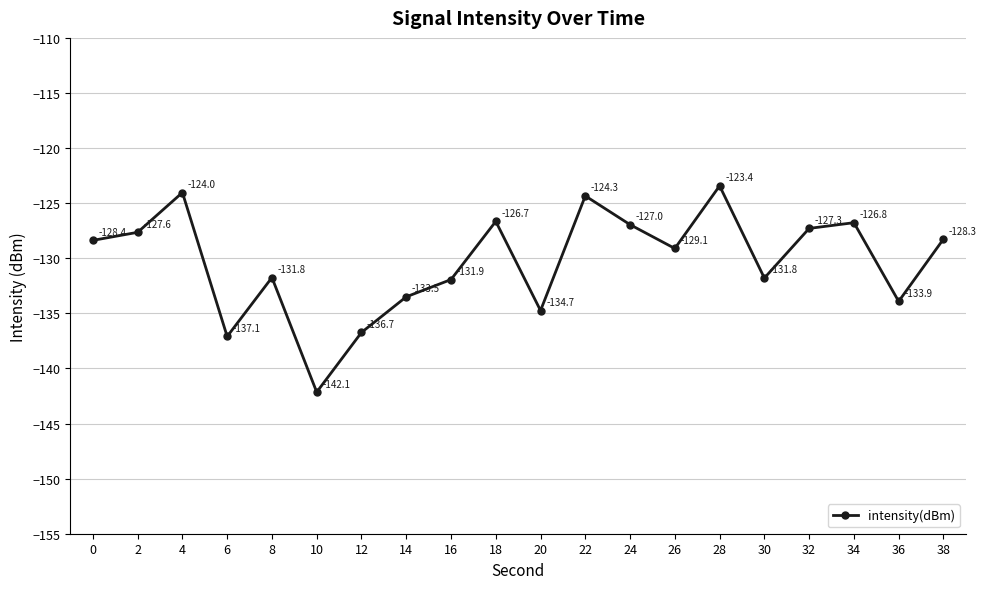

The value at 24 is -168.1. True or false?

False